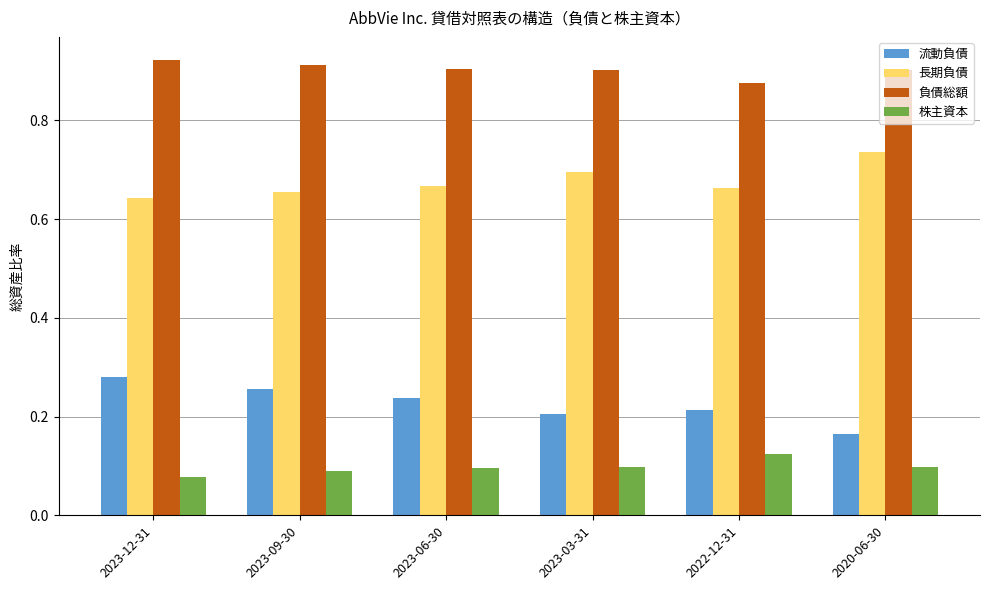

At how many categories does at least one series exceed 0?

6